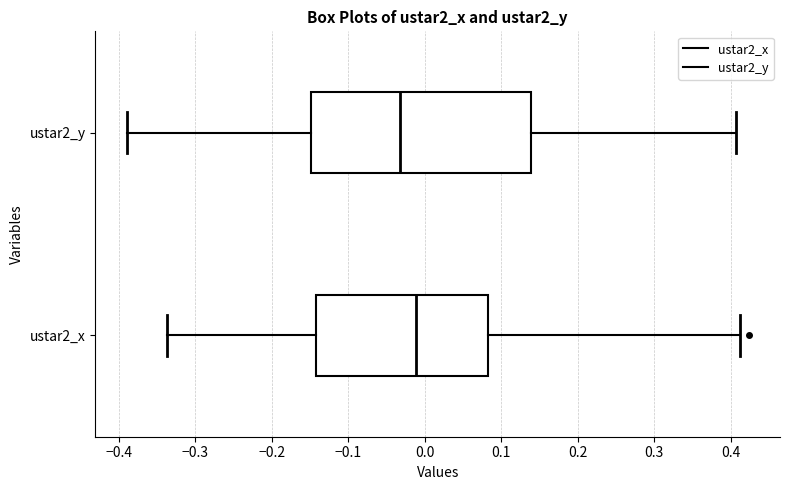

Which box's median line is the furthest to the left?

ustar2_y